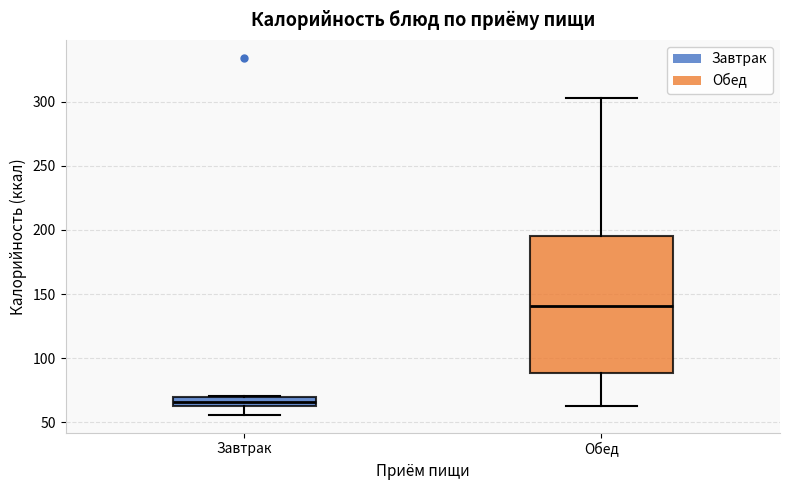

Where is the lower edge of the box for Обед on the y-axis? The values are not printed on the chart, so give them approximately, as read against the axis.

90